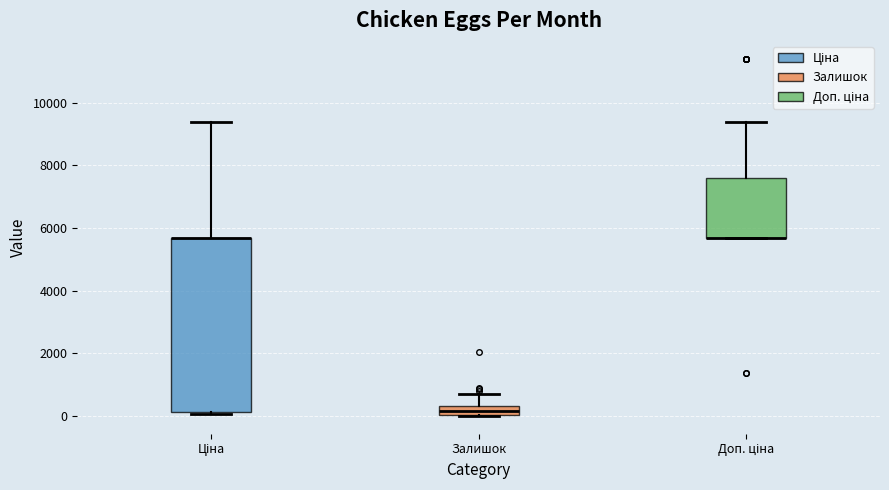

Where is the lower edge of the box for Ціна on the y-axis? The values are not printed on the chart, so give them approximately, as read against the axis.

200